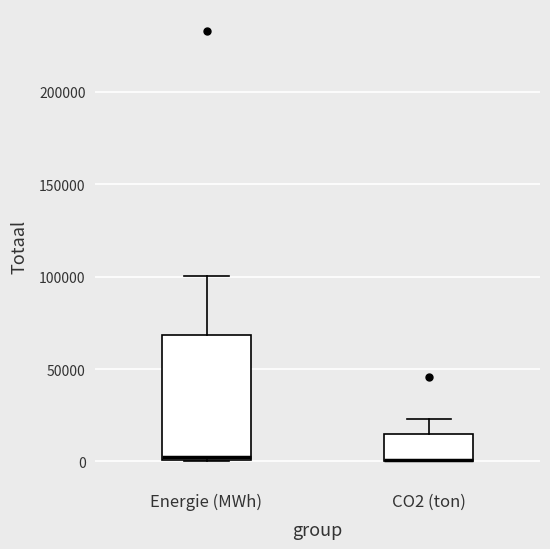

Reading left to right, read every box against the y-axis: the position of its median line, the range the box covers, and the ends of its whiskers. The values are not printed on the chart, so give them approximately, as read against the axis.

Energie (MWh): median 5000, box 0 to 70000, whiskers 0 to 100000
CO2 (ton): median 0 (drawn on the box's lower edge), box 0 to 15000, whiskers 0 to 25000